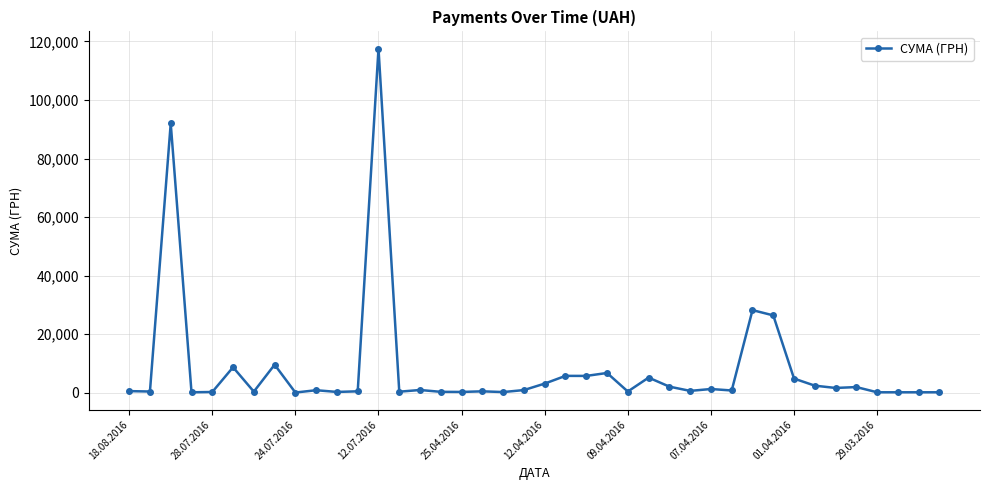

Count the number of data series in this chart.

1